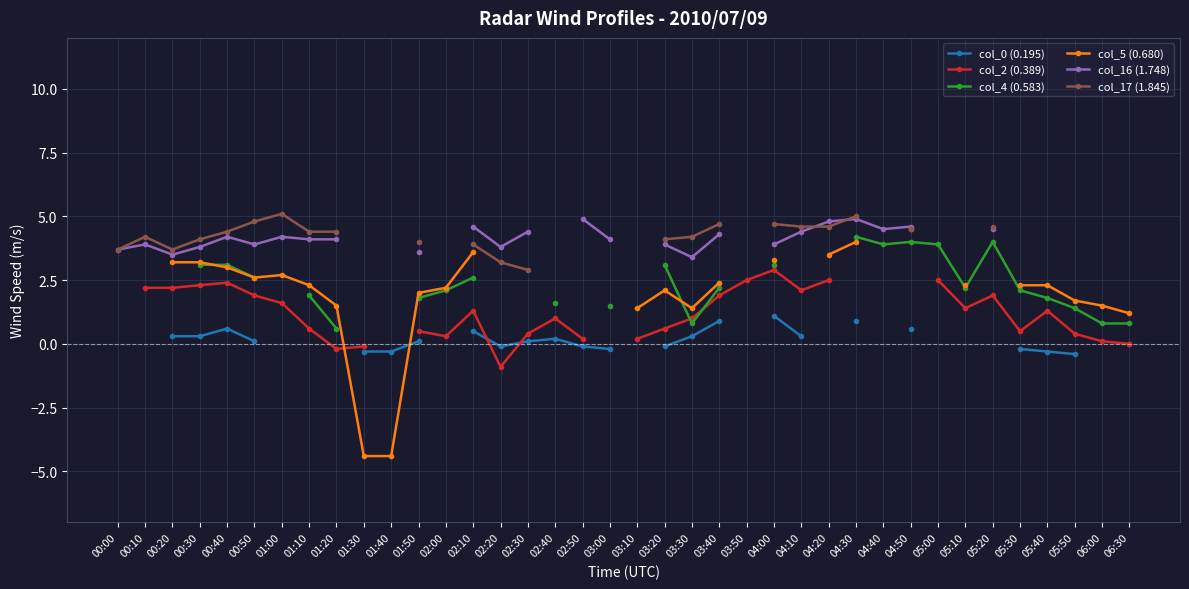

How many interior local peaks does the col_2 (0.389) series have?

6